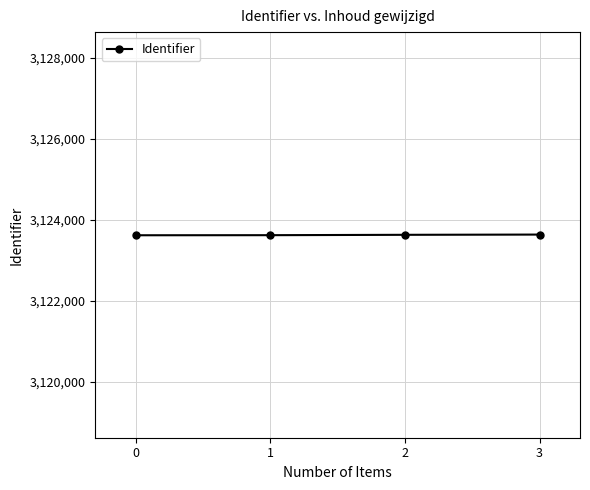

Does the chart have visible grid lines?

Yes